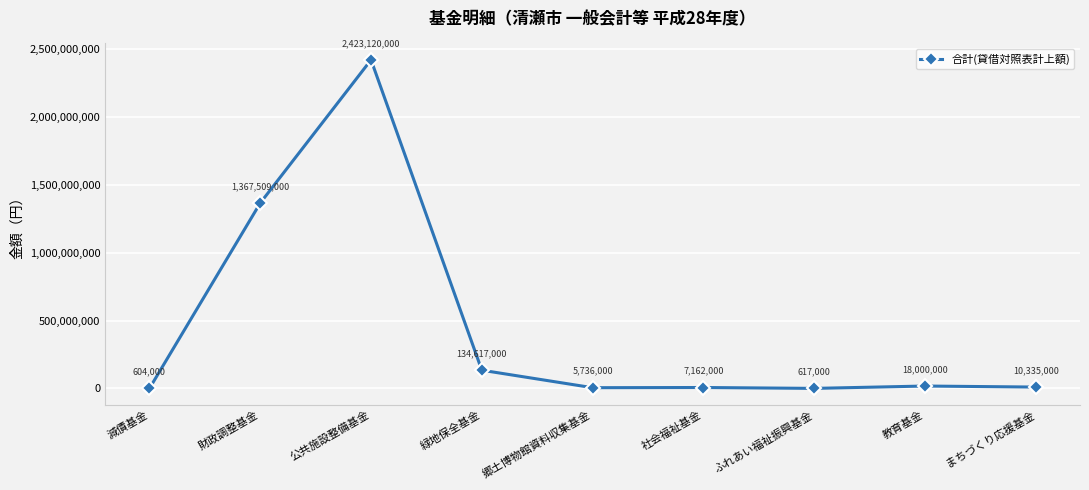

What is the label of the 9th point from the left?

まちづくり応援基金